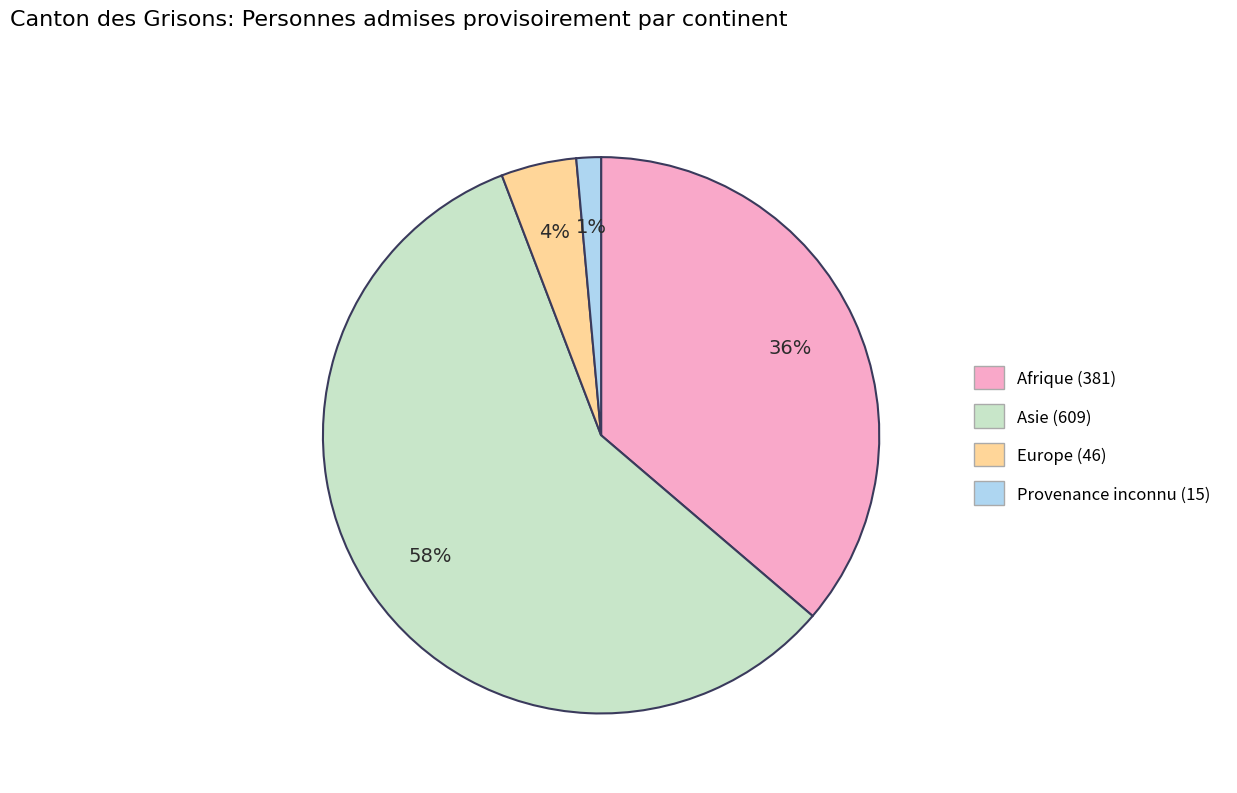

Does any single category account for the majority?

Yes